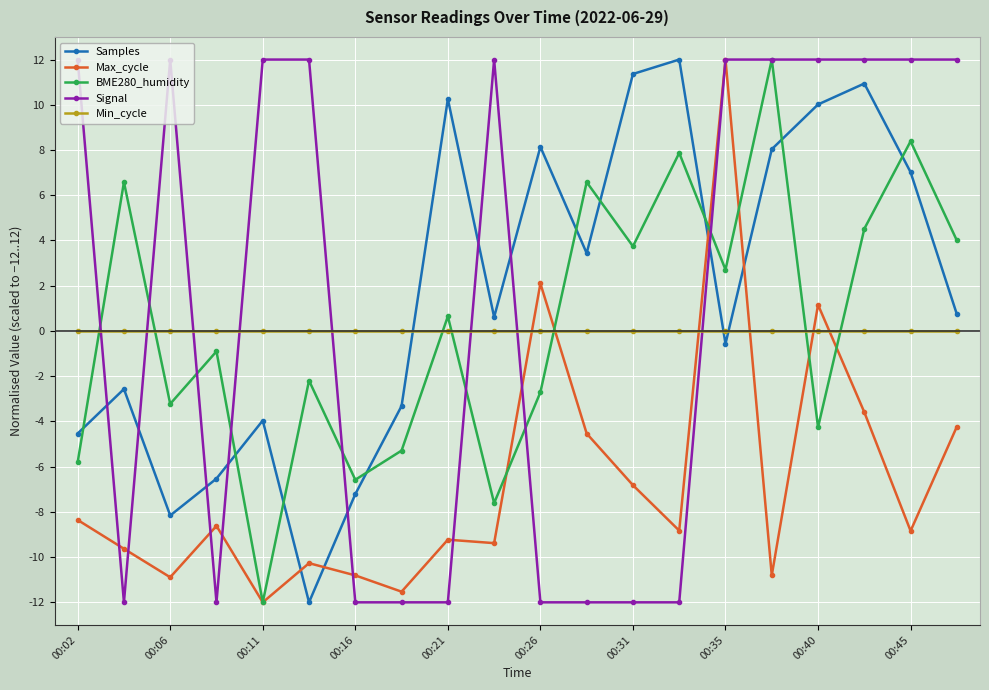

True or false: Samples and Max_cycle intersect in this chart.

True